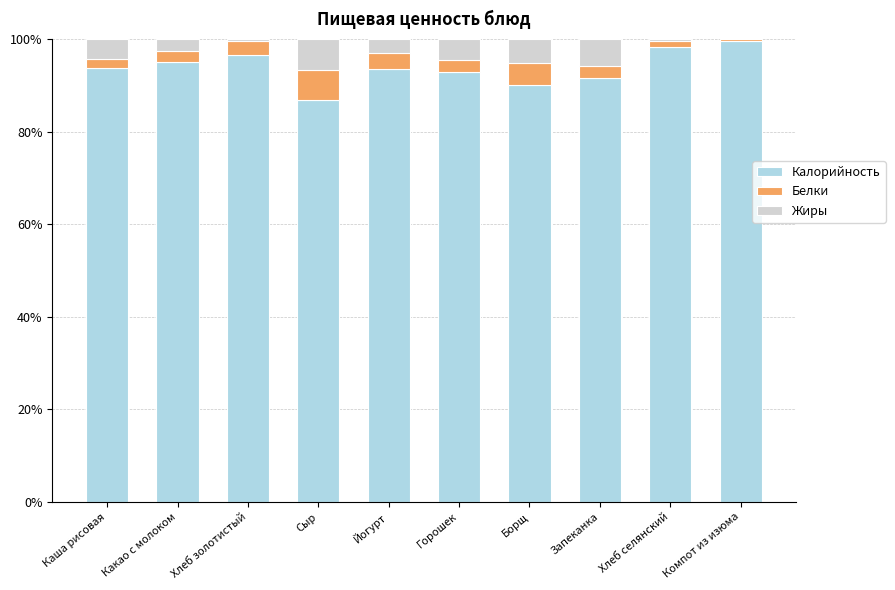

Is it true that Калорийность equals 99.6 at Компот из изюма?

True